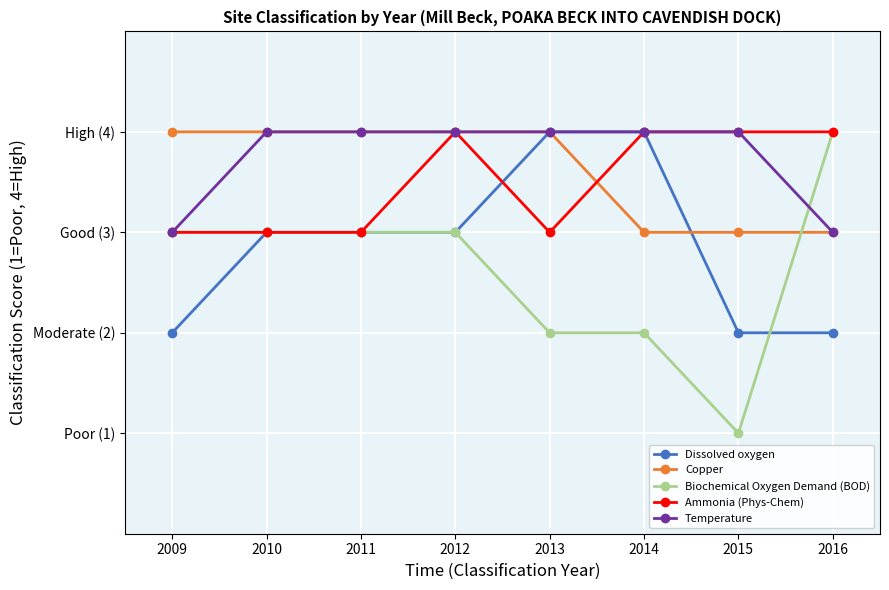

Does the chart display data point markers on the line(s)?

Yes